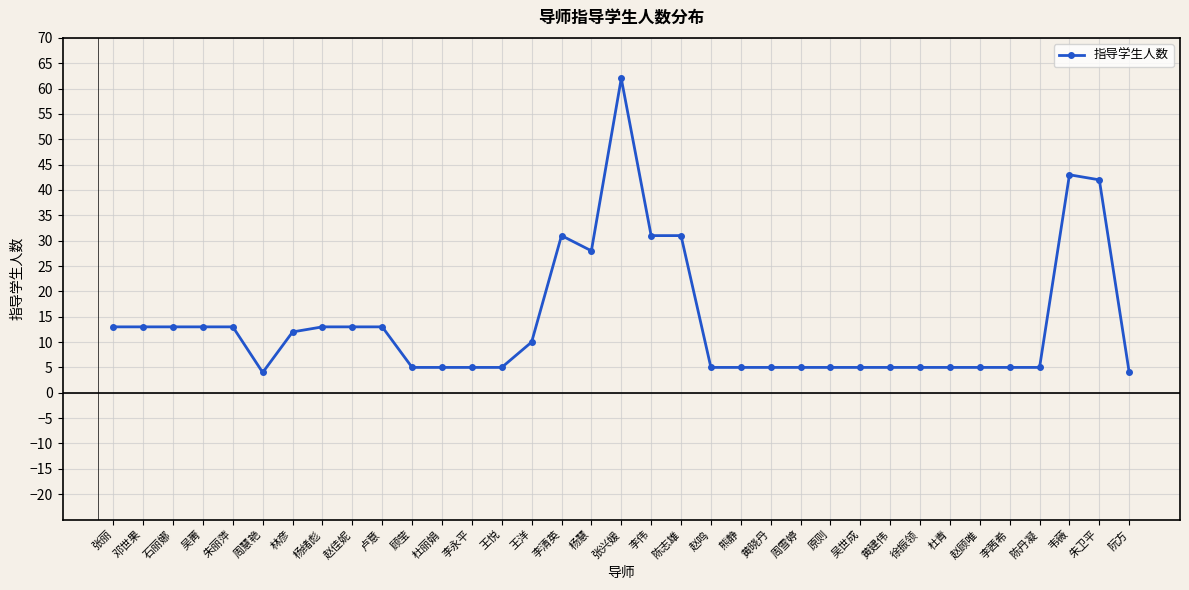

What is the maximum value shown in the chart?

62